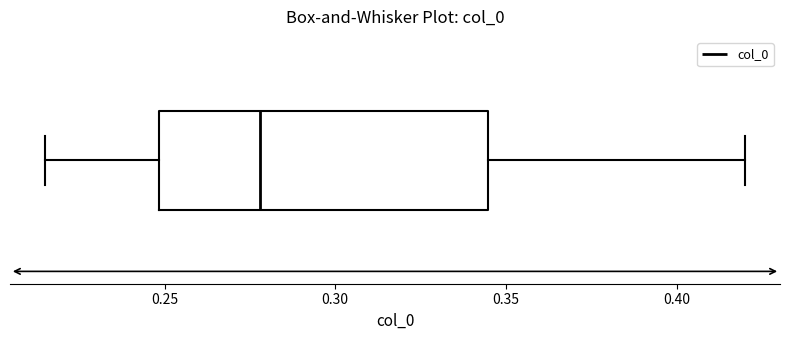

Transcribe this box plot: give where the median line is, the range the box spans, and where the two whiskers end, as read against the x-axis. The values are not printed on the chart, so give them approximately, as read against the axis.

median 0.280, box 0.250 to 0.345, whiskers 0.215 to 0.420